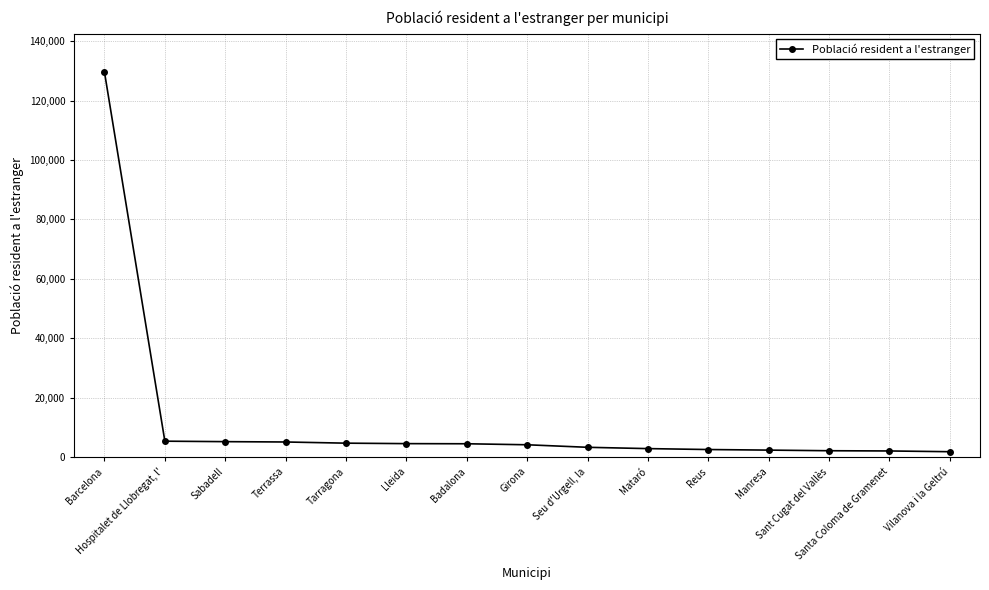

The chart shows a value of 4499 at Badalona. True or false?

True